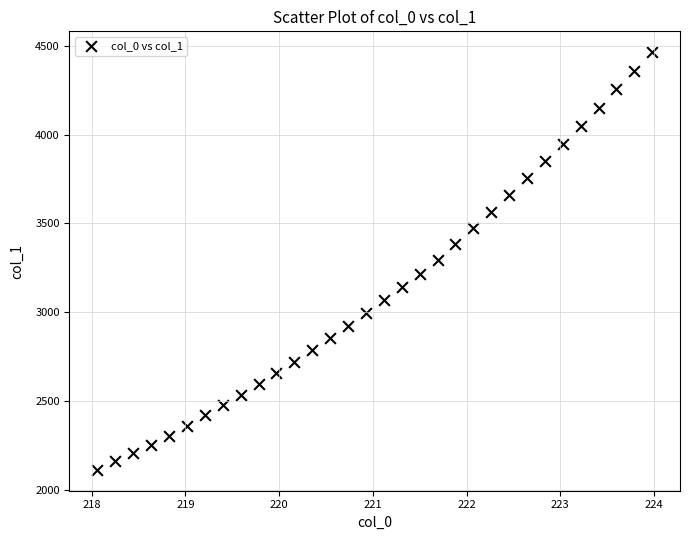

What is the range of X values (max minus min)?

5.9